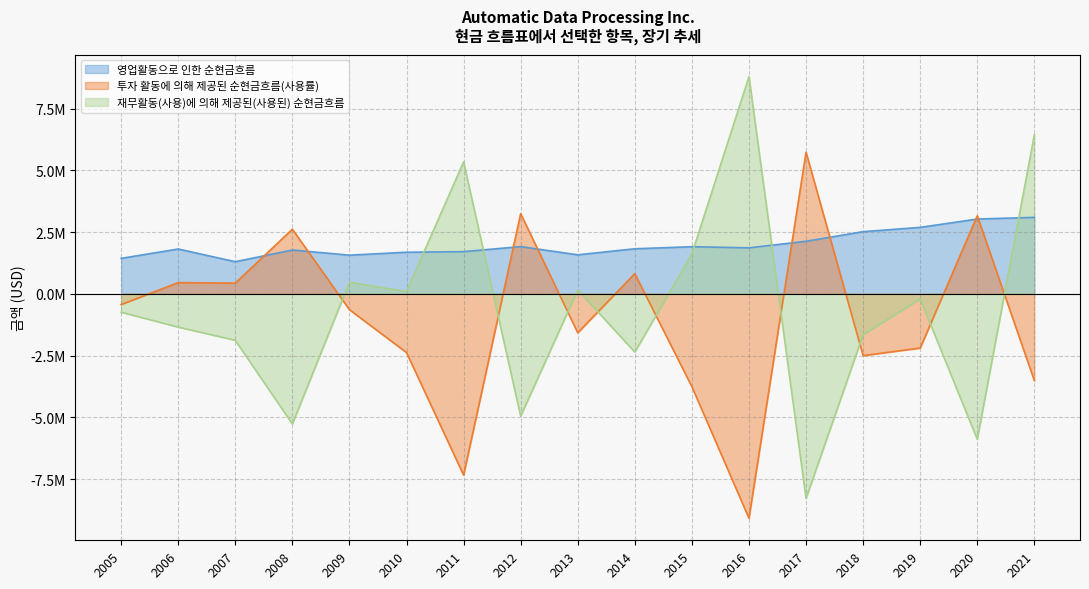

In 영업활동으로 인한 순현금흐름, how many points are higher than both neighbors (excluding endpoints)?

4